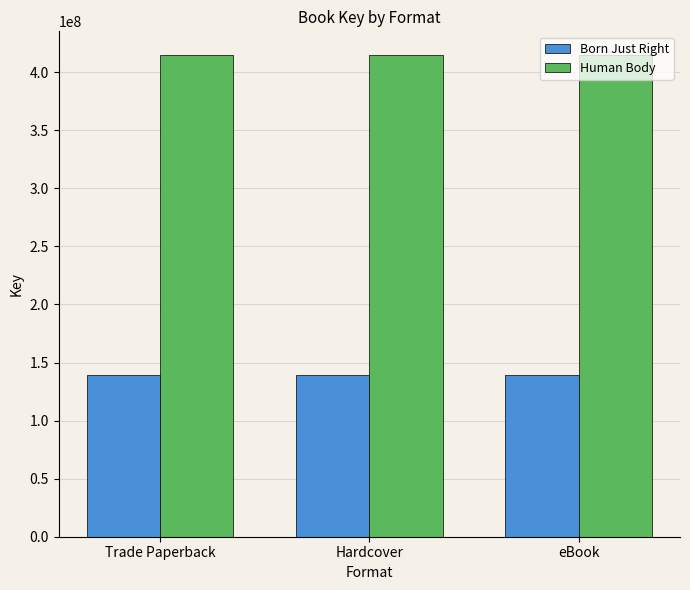

What is the difference between the highest and lowest values at eBook?

275235342